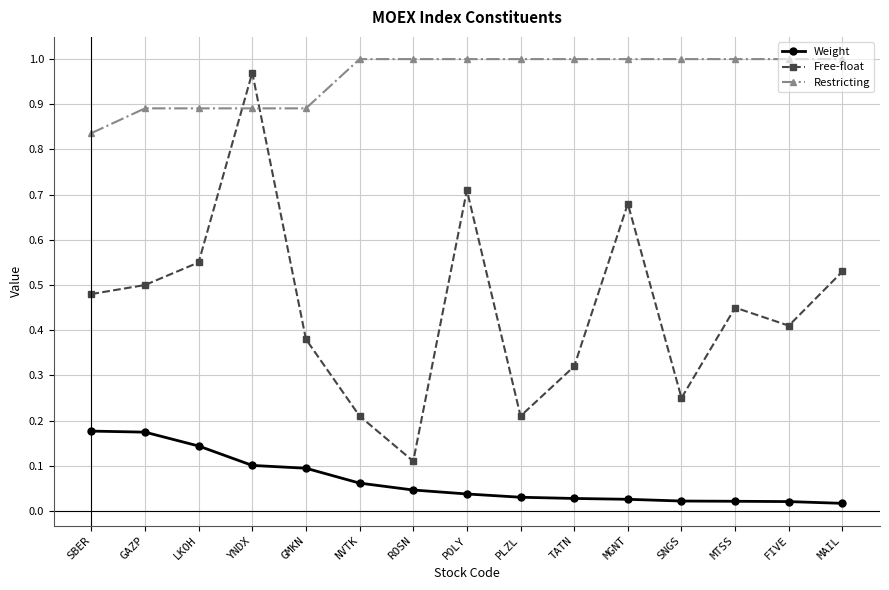

True or false: Restricting has a value of 0.9 at LKOH.

True